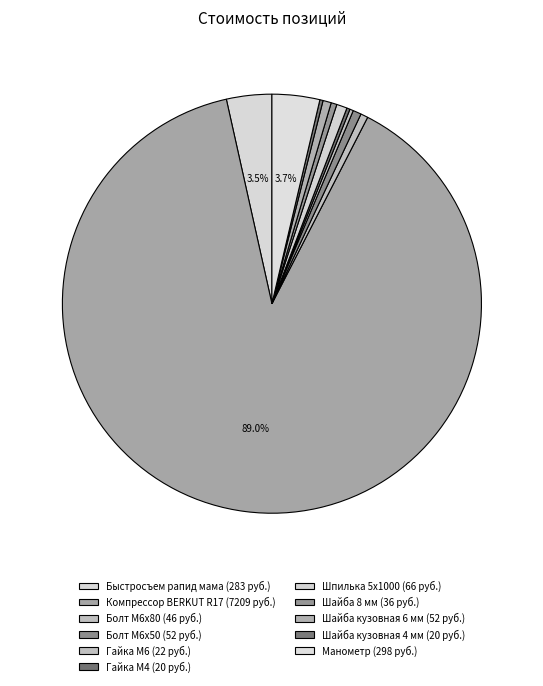

What is the total percentage of Шпилька 5x1000 and Шайба кузовная 6 мм?

1.5%